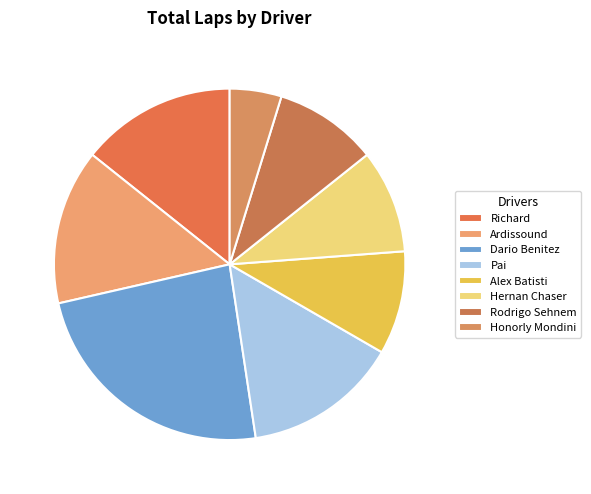

To the nearest percent, what is the difference between the Alex Batisti and Richard slice percentages?

5%